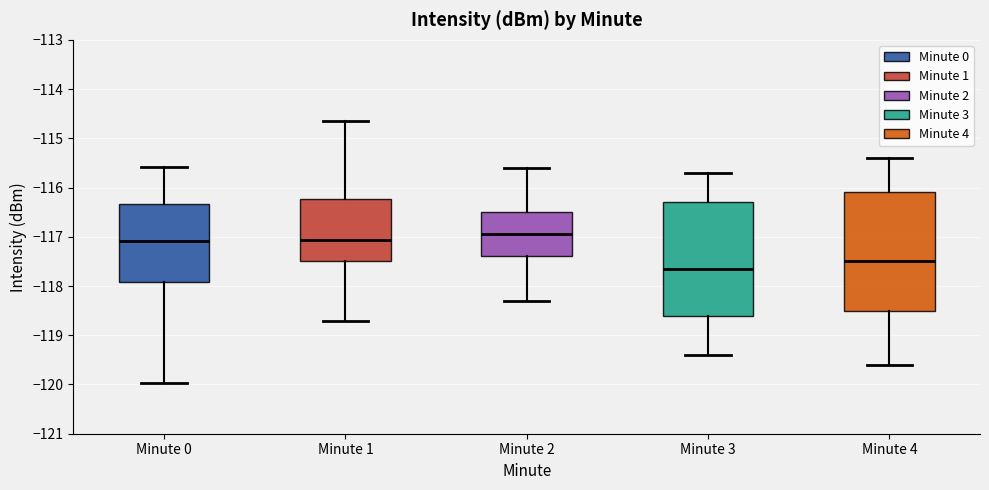

Reading left to right, read every box against the y-axis: the position of its median line, the range the box covers, and the ends of its whiskers. The values are not printed on the chart, so give them approximately, as read against the axis.

Minute 0: median -117.1, box -117.9 to -116.3, whiskers -120.0 to -115.6
Minute 1: median -117.1, box -117.5 to -116.2, whiskers -118.7 to -114.6
Minute 2: median -116.9, box -117.4 to -116.5, whiskers -118.3 to -115.6
Minute 3: median -117.6, box -118.6 to -116.3, whiskers -119.4 to -115.7
Minute 4: median -117.5, box -118.5 to -116.1, whiskers -119.6 to -115.4